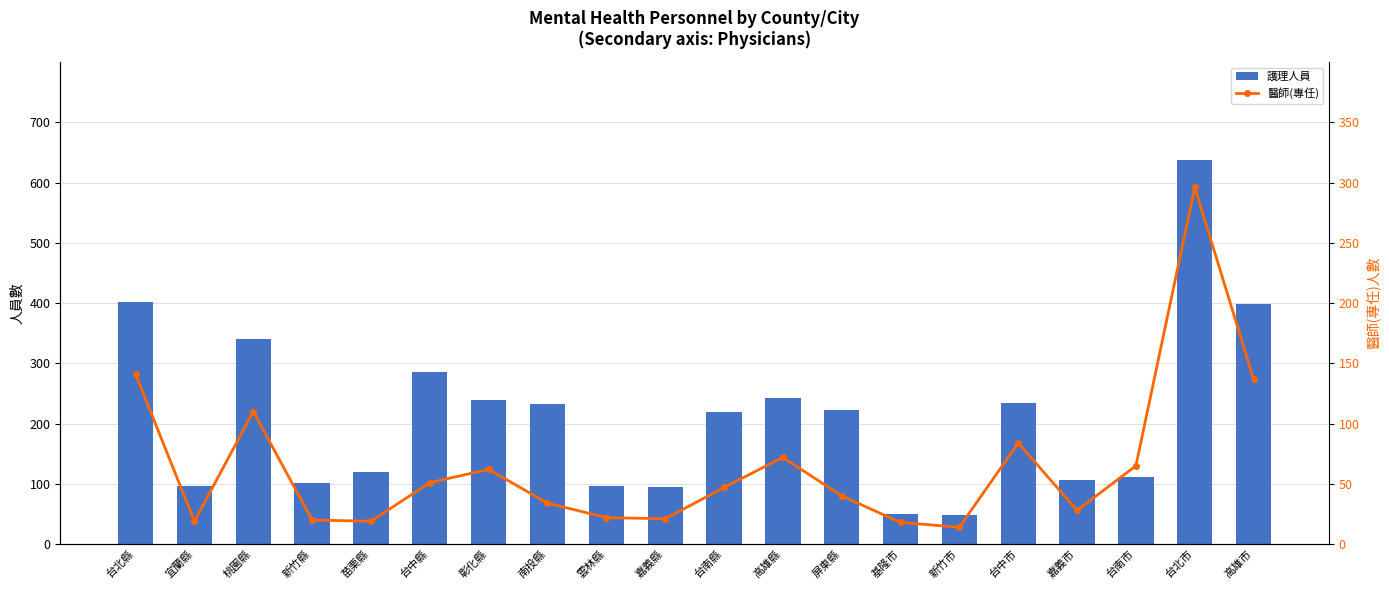

Is the value of 護理人員 at 南投縣 greater than the value of 醫師(專任) at 台南市?

Yes